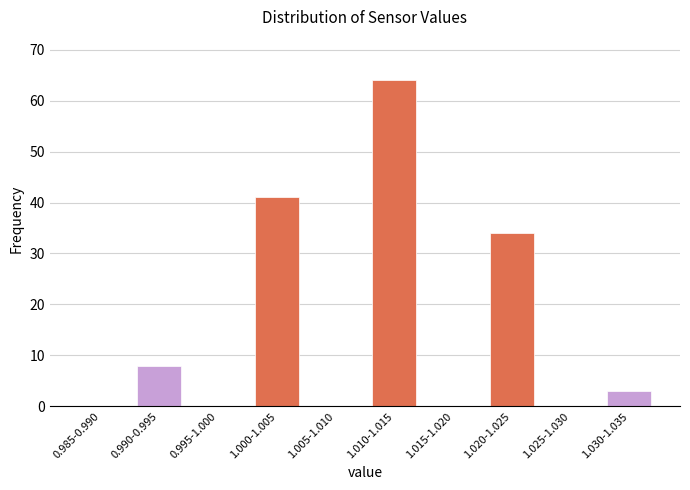

Reading right to left, transcribe all the data shown in this chart.

1.030-1.035=3	1.025-1.030=0	1.020-1.025=34	1.015-1.020=0	1.010-1.015=64	1.005-1.010=0	1.000-1.005=41	0.995-1.000=0	0.990-0.995=8	0.985-0.990=0